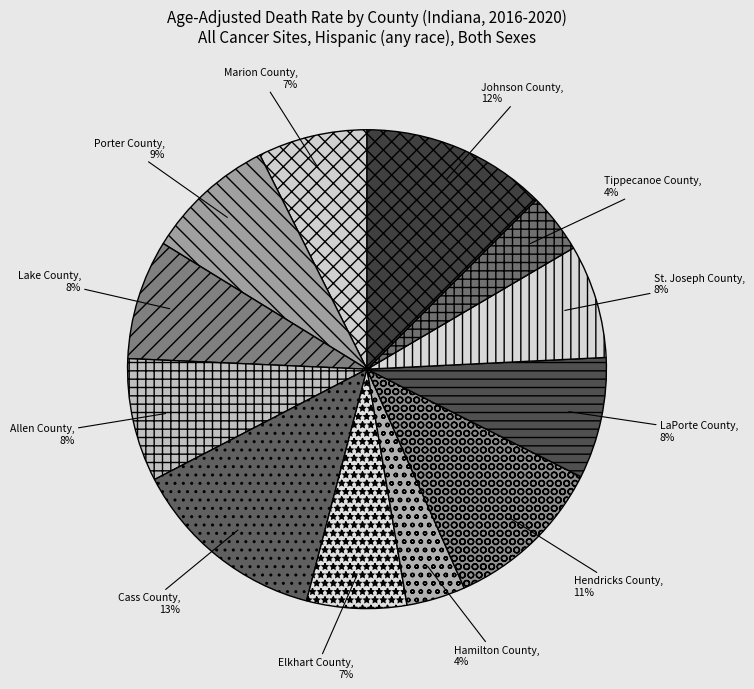

The Hendricks County slice represents 26% of the pie. True or false?

False